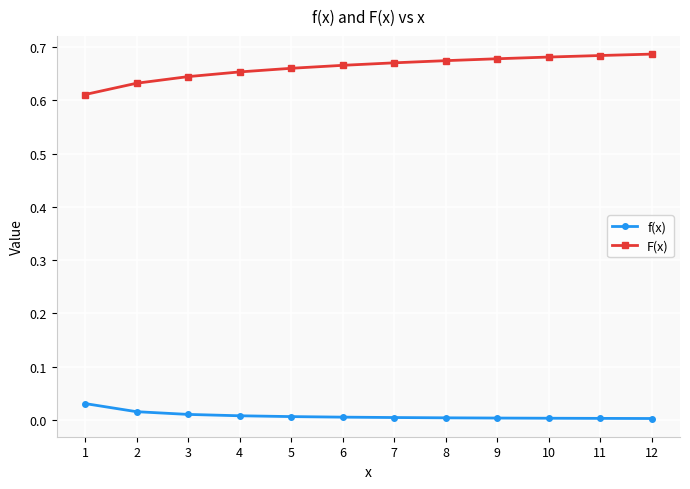

List the series in order of their peak value, lowest first.

f(x), F(x)